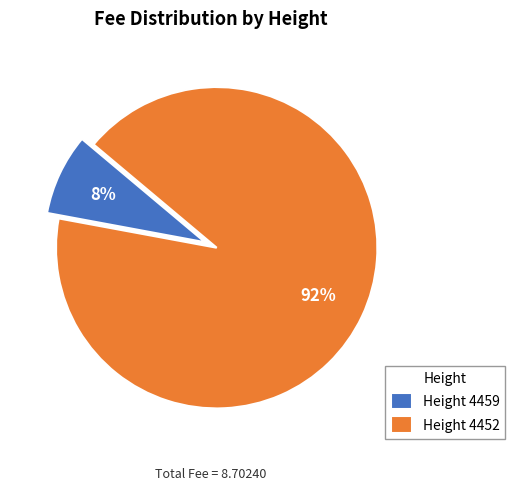

Count the number of slices in the pie.

2